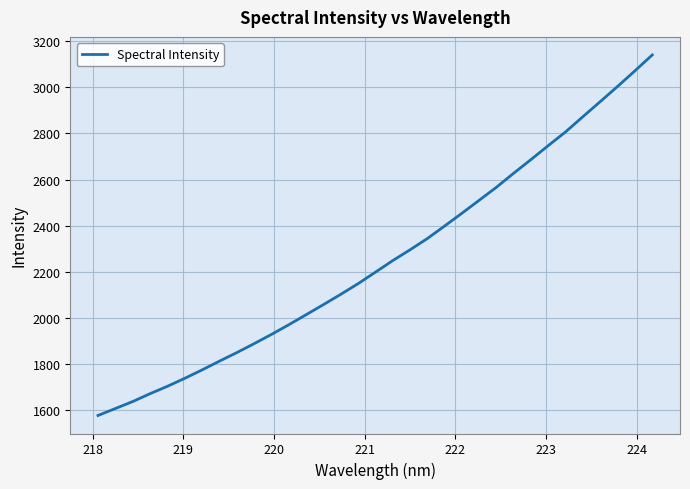

What is the maximum value shown in the chart?

3140.5